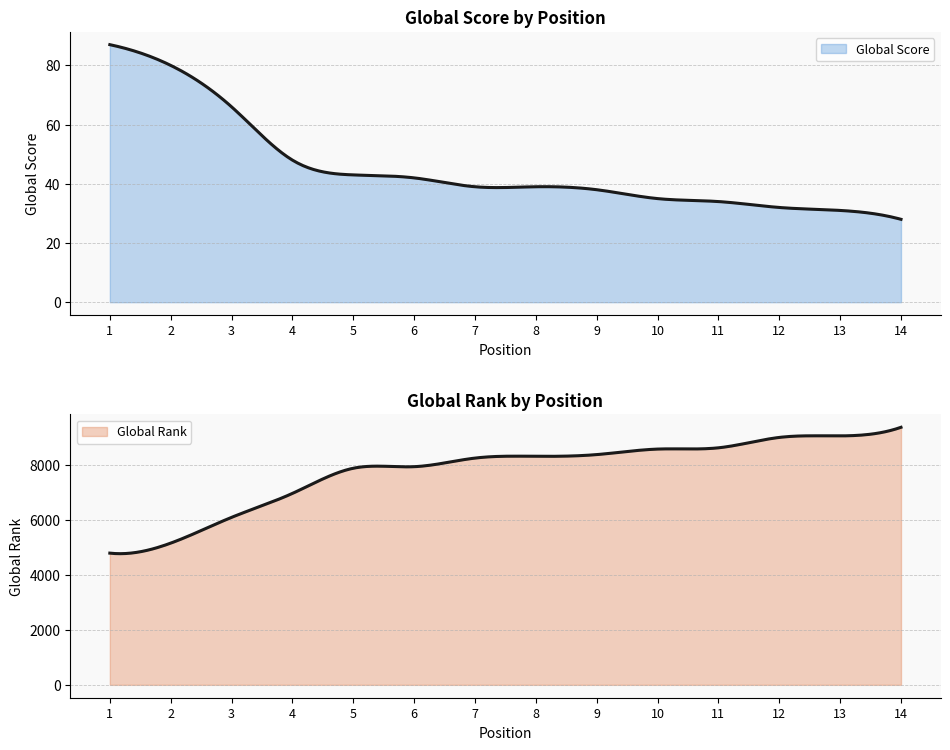

What is the average value of the Global Score series?

46